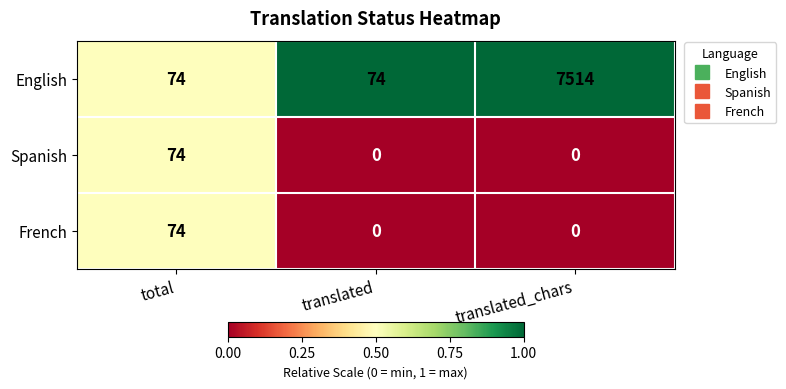

What is the total value across all series at total?

222